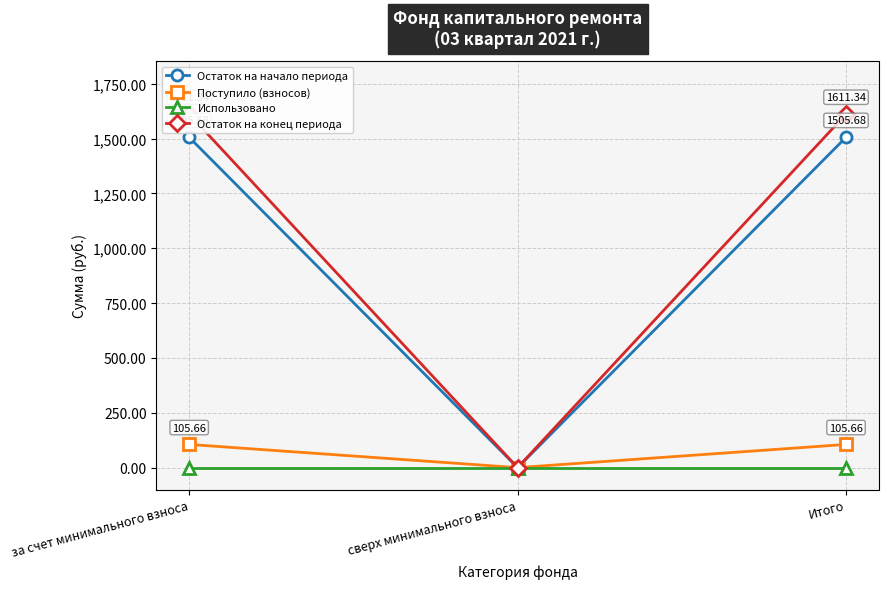

Which category has the highest value across all series?

за счет минимального взноса